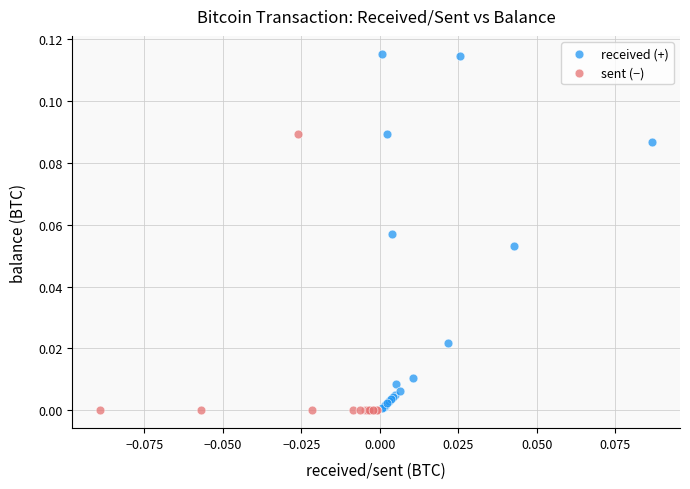

Which series contains the highest Y value?

received (+)